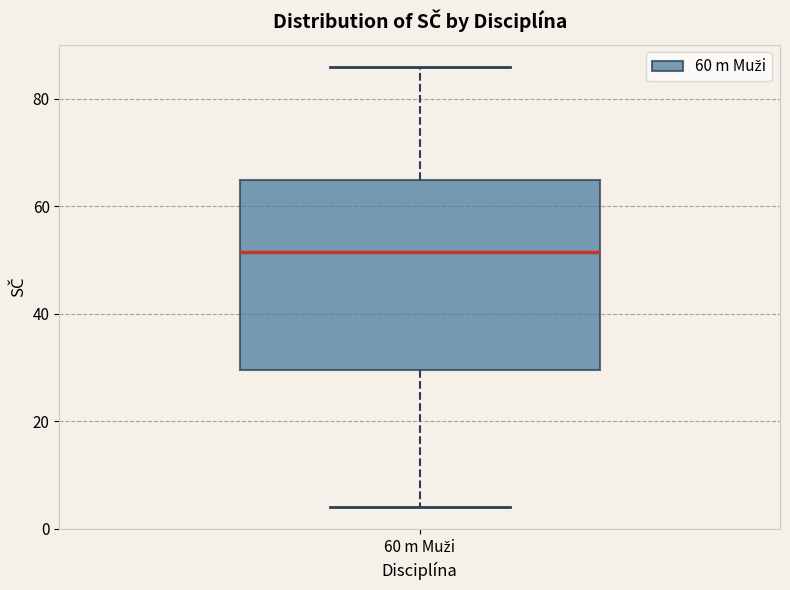

Where does the median line of the box for 60 m Muži sit on the y-axis? The values are not printed on the chart, so give them approximately, as read against the axis.

52